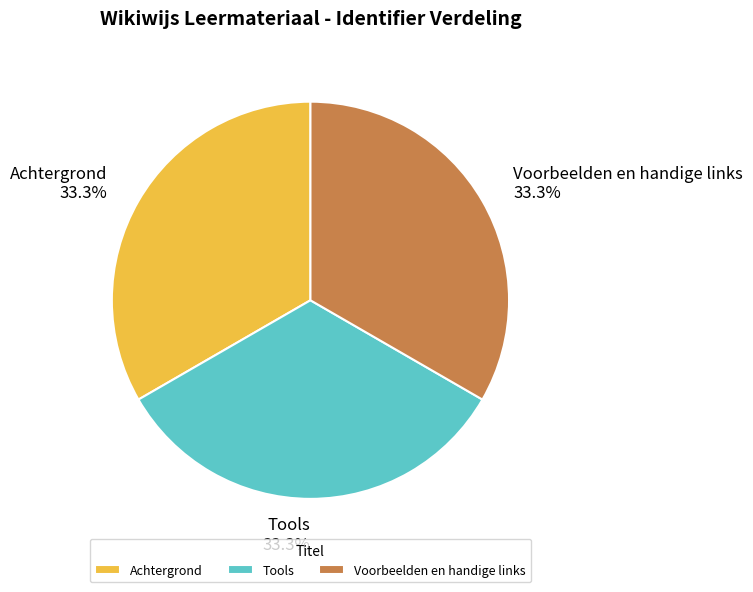

What percentage is NOT represented by Voorbeelden en handige links?

66.7%